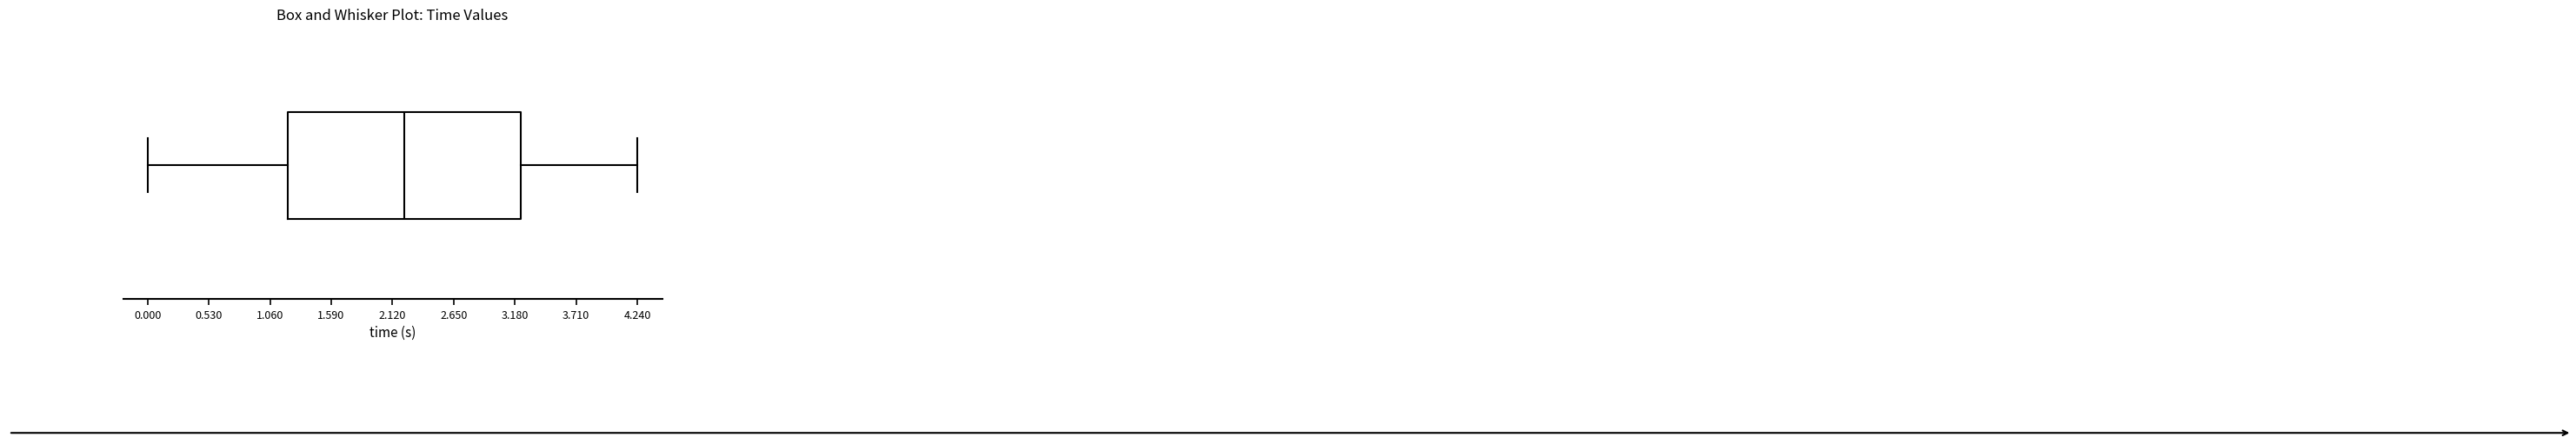

Transcribe this box plot: give where the median line is, the range the box spans, and where the two whiskers end, as read against the x-axis. The values are not printed on the chart, so give them approximately, as read against the axis.

median 2.2, box 1.2 to 3.2, whiskers 0.0 to 4.2